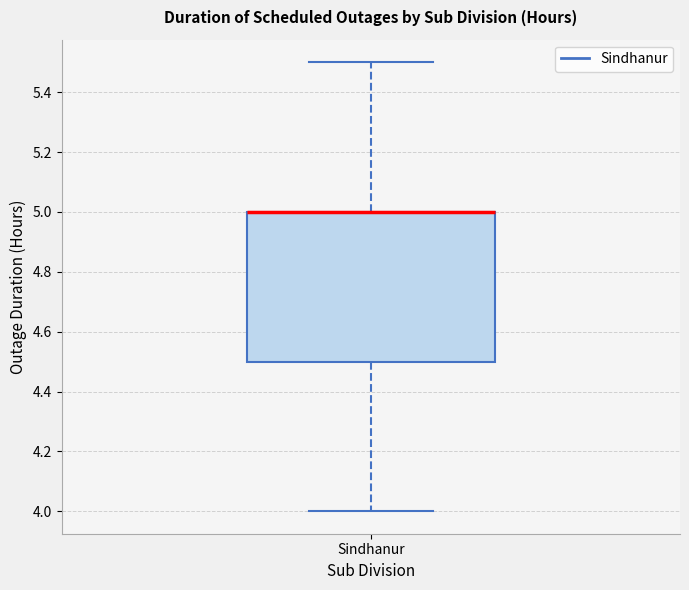

Read this box plot against the y-axis: the position of the median line, the range covered by the box, and the ends of both whiskers. The values are not printed on the chart, so give them approximately, as read against the axis.

median 5.0 (drawn on the box's upper edge), box 4.5 to 5.0, whiskers 4.0 to 5.5